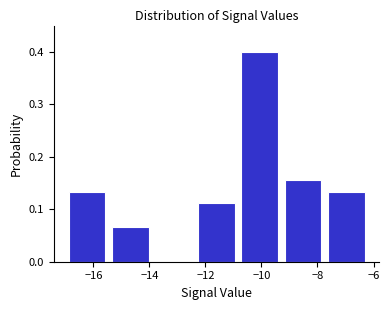

What is the height of the bar covering -10.8 to -9.2 on the x-axis? Neither the bar edges nor the heights are printed on the chart, so give them approximately, as read against the axes.

0.40